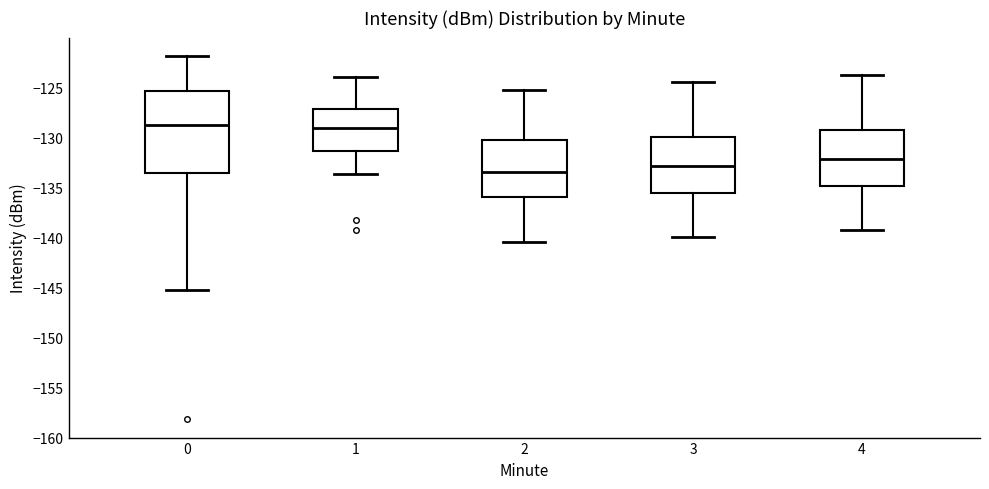

Reading left to right, read every box against the y-axis: the position of its median line, the range the box covers, and the ends of its whiskers. The values are not printed on the chart, so give them approximately, as read against the axis.

0: median -129.0, box -133.5 to -125.5, whiskers -145.5 to -122.0
1: median -129.0, box -131.5 to -127.0, whiskers -133.5 to -124.0
2: median -133.5, box -136.0 to -130.5, whiskers -140.5 to -125.5
3: median -133.0, box -135.5 to -130.0, whiskers -140.0 to -124.5
4: median -132.0, box -135.0 to -129.5, whiskers -139.5 to -124.0